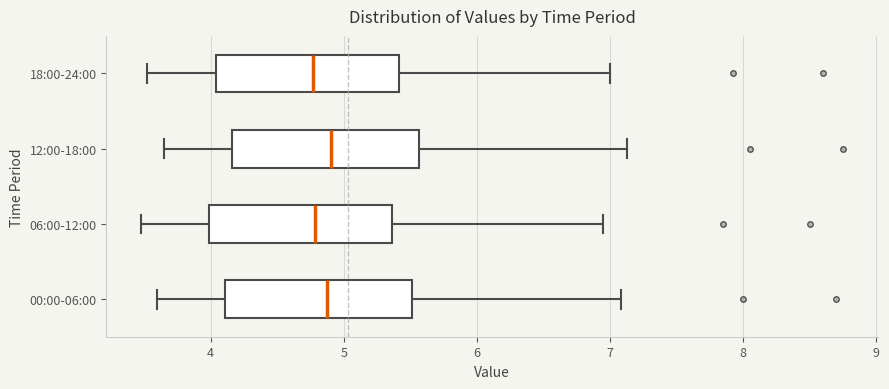

Reading bottom to top, read every box against the x-axis: the position of its median line, the range the box covers, and the ends of its whiskers. The values are not printed on the chart, so give them approximately, as read against the axis.

00:00-06:00: median 4.9, box 4.1 to 5.5, whiskers 3.6 to 7.1
06:00-12:00: median 4.8, box 4.0 to 5.4, whiskers 3.5 to 7.0
12:00-18:00: median 4.9, box 4.2 to 5.6, whiskers 3.7 to 7.1
18:00-24:00: median 4.8, box 4.0 to 5.4, whiskers 3.5 to 7.0